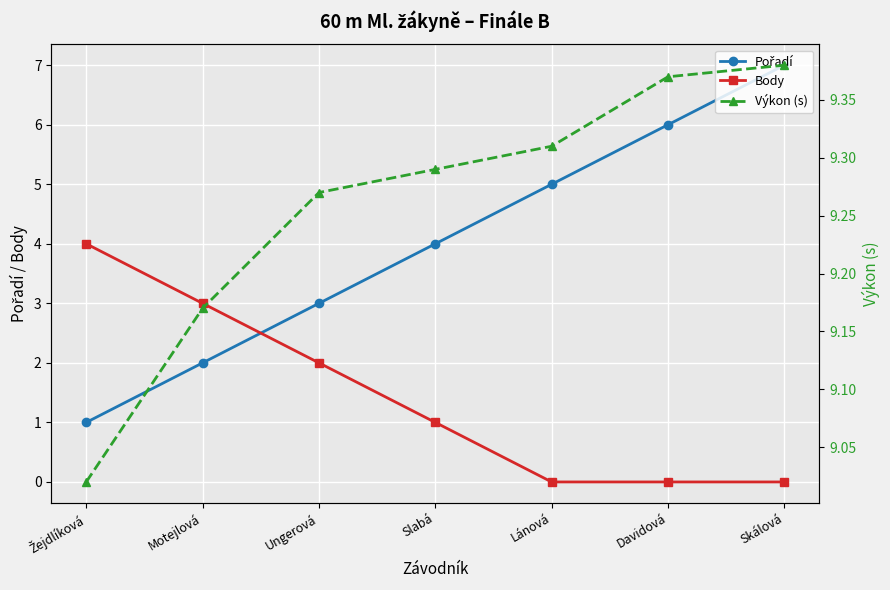

What is the difference between the maximum and second lowest values in the Výkon (s) series?

0.2